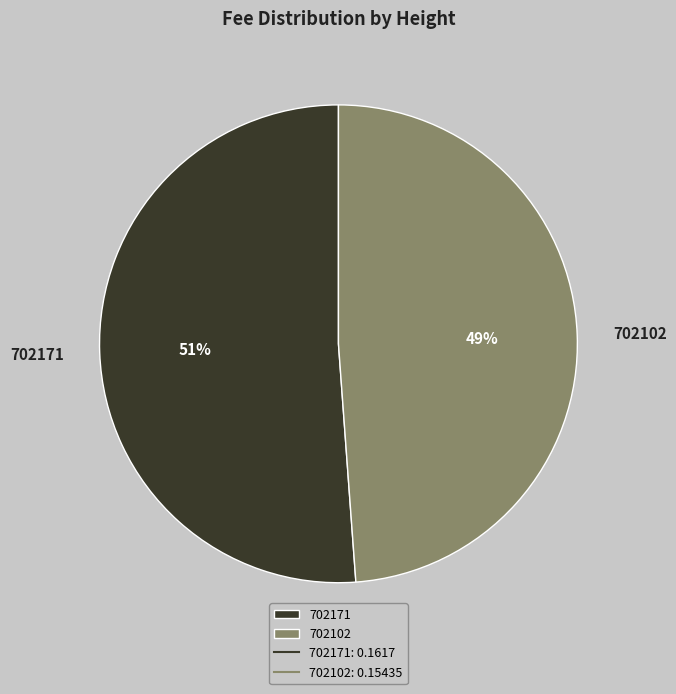

How many slices are in this pie chart?

2